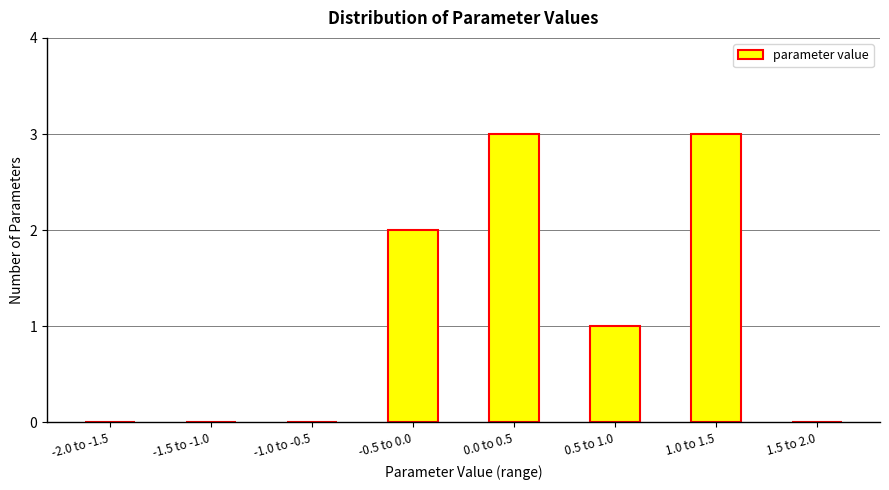

Reading left to right, list all the values displayed in this chart.

-2.0 to -1.5=0	-1.5 to -1.0=0	-1.0 to -0.5=0	-0.5 to 0.0=2	0.0 to 0.5=3	0.5 to 1.0=1	1.0 to 1.5=3	1.5 to 2.0=0